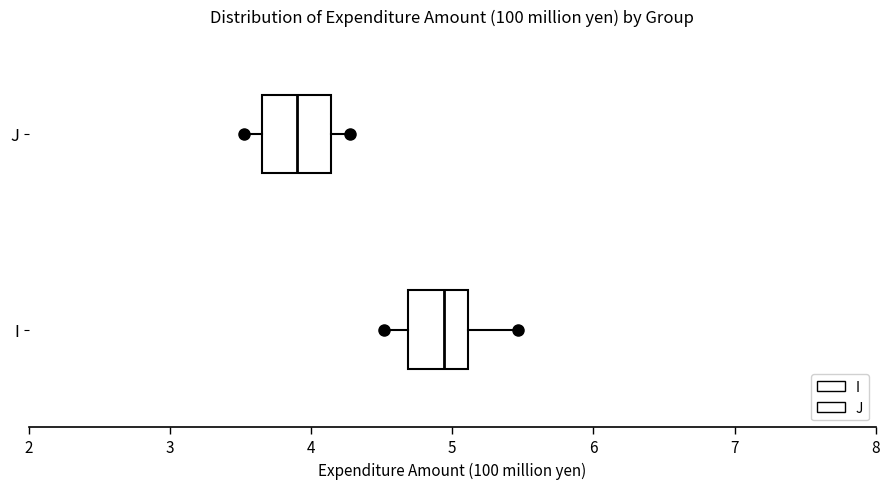

Reading bottom to top, read every box against the x-axis: the position of its median line, the range the box covers, and the ends of its whiskers. The values are not printed on the chart, so give them approximately, as read against the axis.

I: median 4.9, box 4.7 to 5.1, whiskers 4.5 to 5.5
J: median 3.9, box 3.7 to 4.1, whiskers 3.5 to 4.3